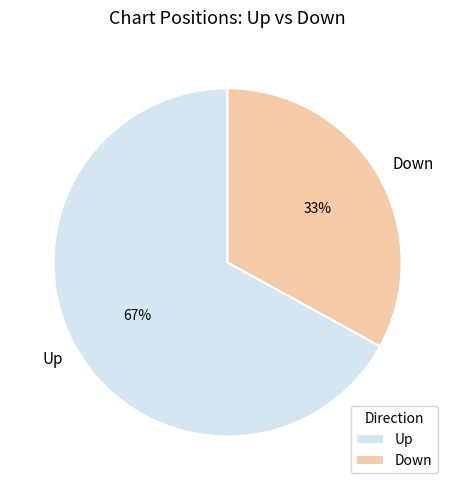

Is there any slice that represents more than half of the pie?

Yes